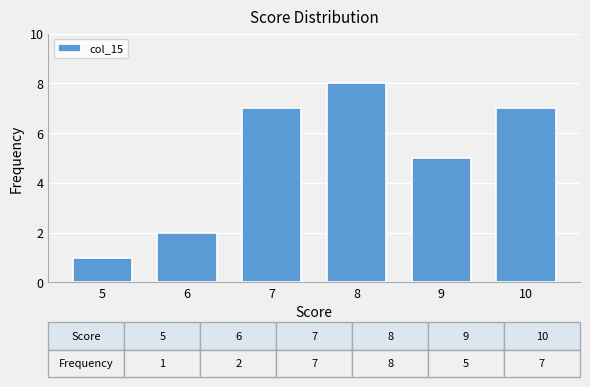

Reading right to left, transcribe all the data shown in this chart.

7	5	8	7	2	1